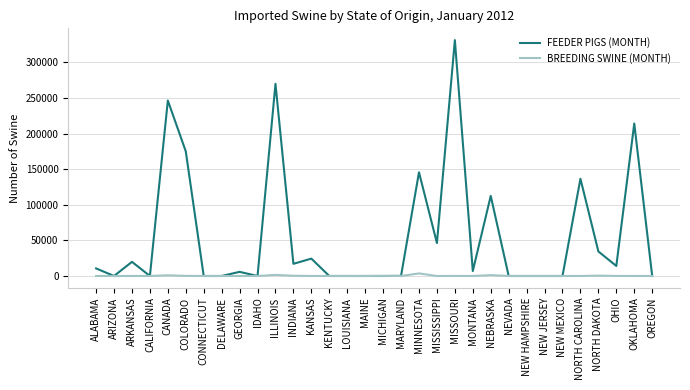

What is the difference between the maximum and second lowest values in the BREEDING SWINE (MONTH) series?

3583